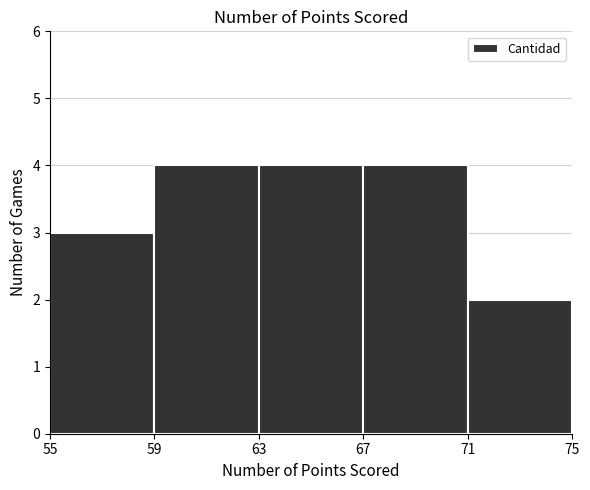

Reading left to right, list every bar in this chart as the range it spans on the x-axis followed by its height. The values are not printed on the chart, so give them approximately, as read against the axis.

55 to 59: 3
59 to 63: 4
63 to 67: 4
67 to 71: 4
71 to 75: 2